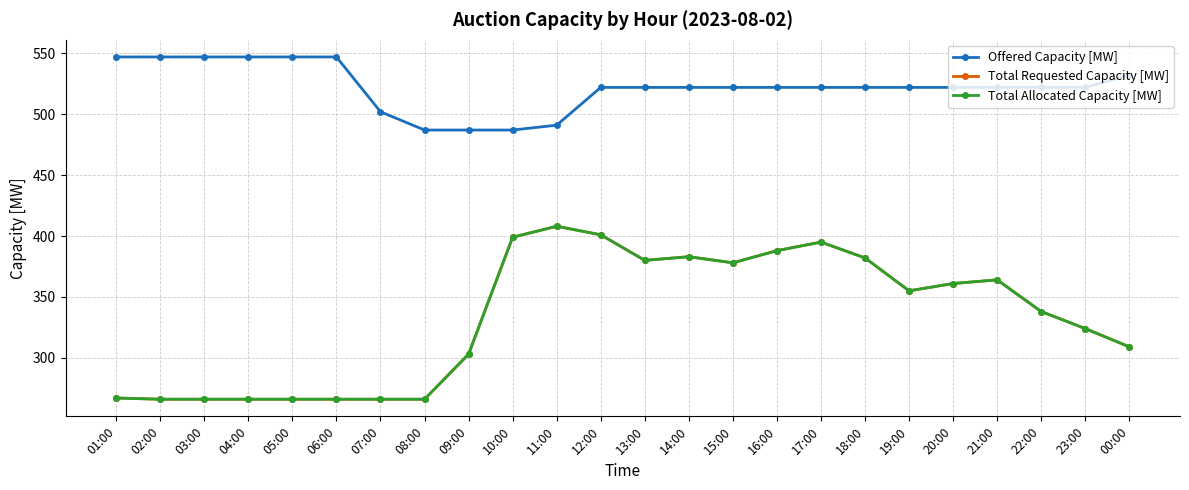

At which label does Total Allocated Capacity [MW] first exceed 355?

10:00